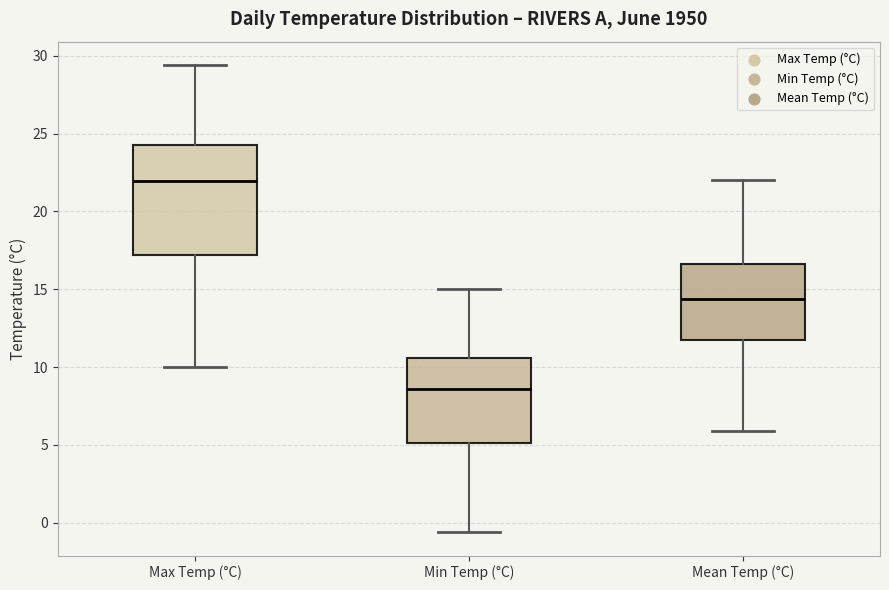

Reading left to right, read every box against the y-axis: the position of its median line, the range the box covers, and the ends of its whiskers. The values are not printed on the chart, so give them approximately, as read against the axis.

Max Temp (°C): median 22.0, box 17.0 to 24.5, whiskers 10.0 to 29.5
Min Temp (°C): median 8.5, box 5.0 to 10.5, whiskers -0.5 to 15.0
Mean Temp (°C): median 14.5, box 12.0 to 16.5, whiskers 6.0 to 22.0